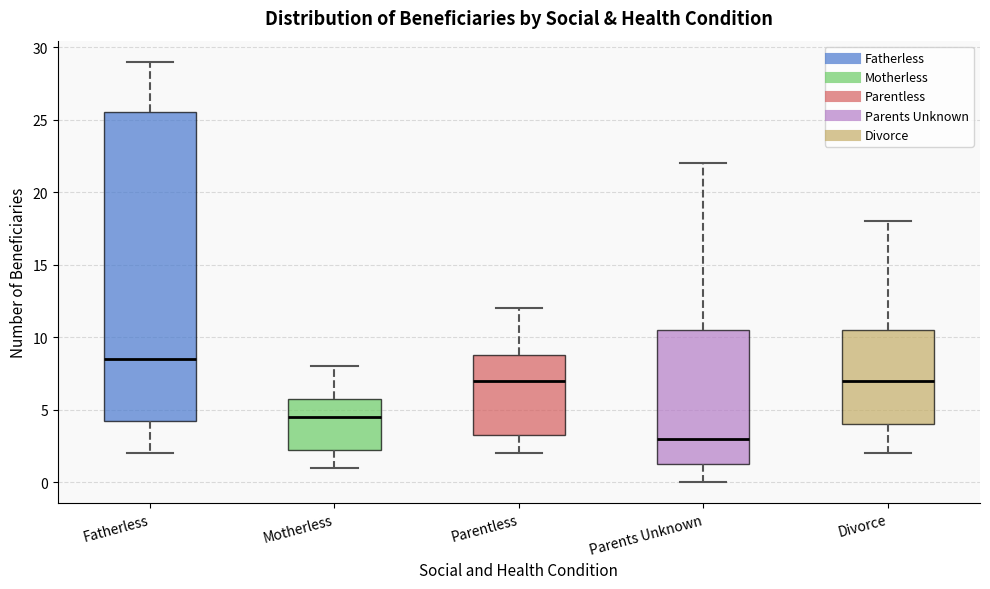

Reading left to right, read every box against the y-axis: the position of its median line, the range the box covers, and the ends of its whiskers. The values are not printed on the chart, so give them approximately, as read against the axis.

Fatherless: median 8.5, box 4.5 to 25.5, whiskers 2.0 to 29.0
Motherless: median 4.5, box 2.5 to 6.0, whiskers 1.0 to 8.0
Parentless: median 7.0, box 3.5 to 9.0, whiskers 2.0 to 12.0
Parents Unknown: median 3.0, box 1.5 to 10.5, whiskers 0.0 to 22.0
Divorce: median 7.0, box 4.0 to 10.5, whiskers 2.0 to 18.0